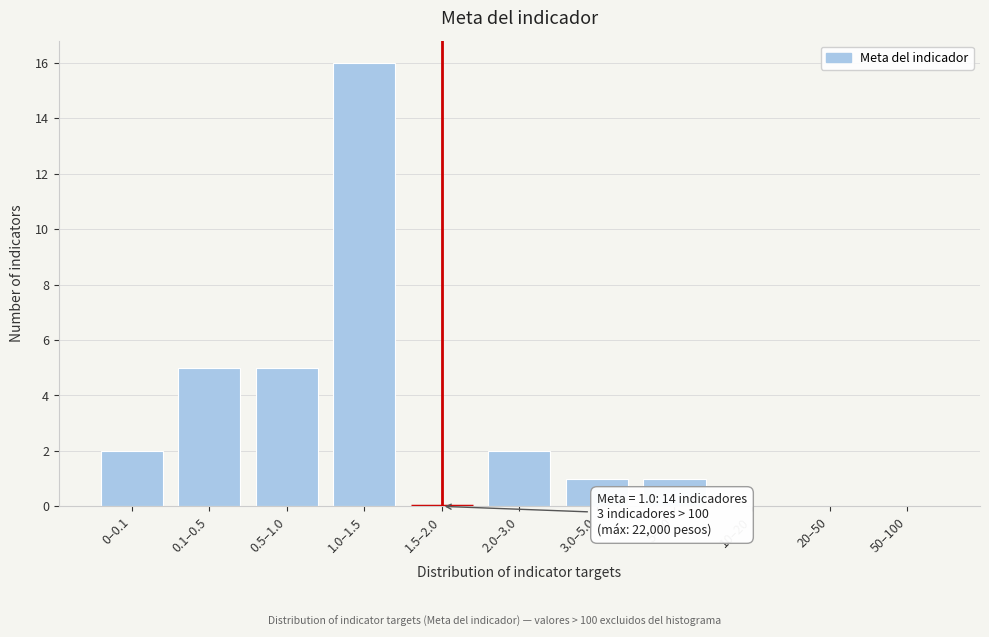

Reading left to right, list all the values displayed in this chart.

0–0.1=2	0.1–0.5=5	0.5–1.0=5	1.0–1.5=16	1.5–2.0=0	2.0–3.0=2	3.0–5.0=1	5–10=1	10–20=0	20–50=0	50–100=0